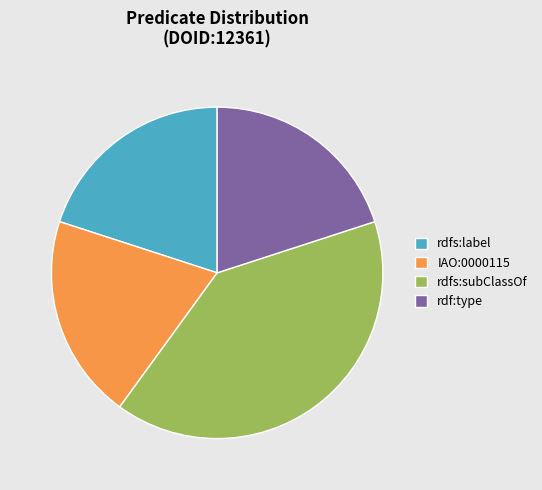

Is the sum of IAO:0000115 and rdfs:label greater than half?

No